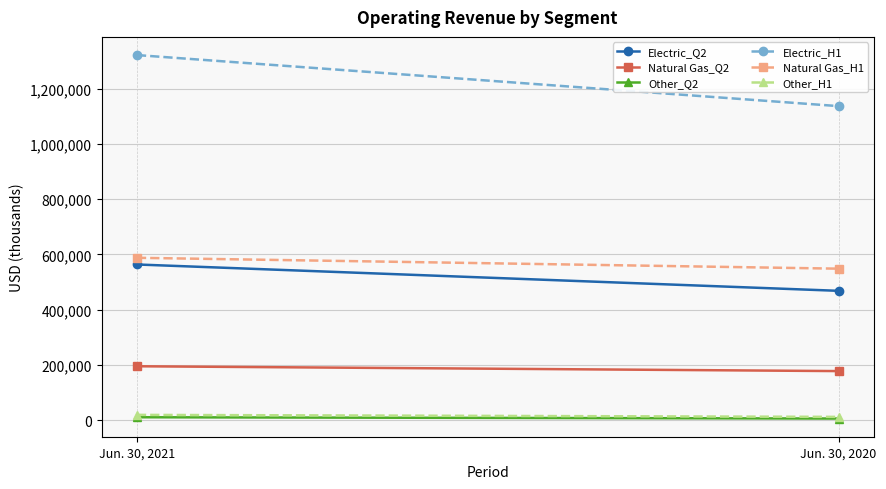

Which category has the highest value in the Other_Q2 series?

Jun. 30, 2021